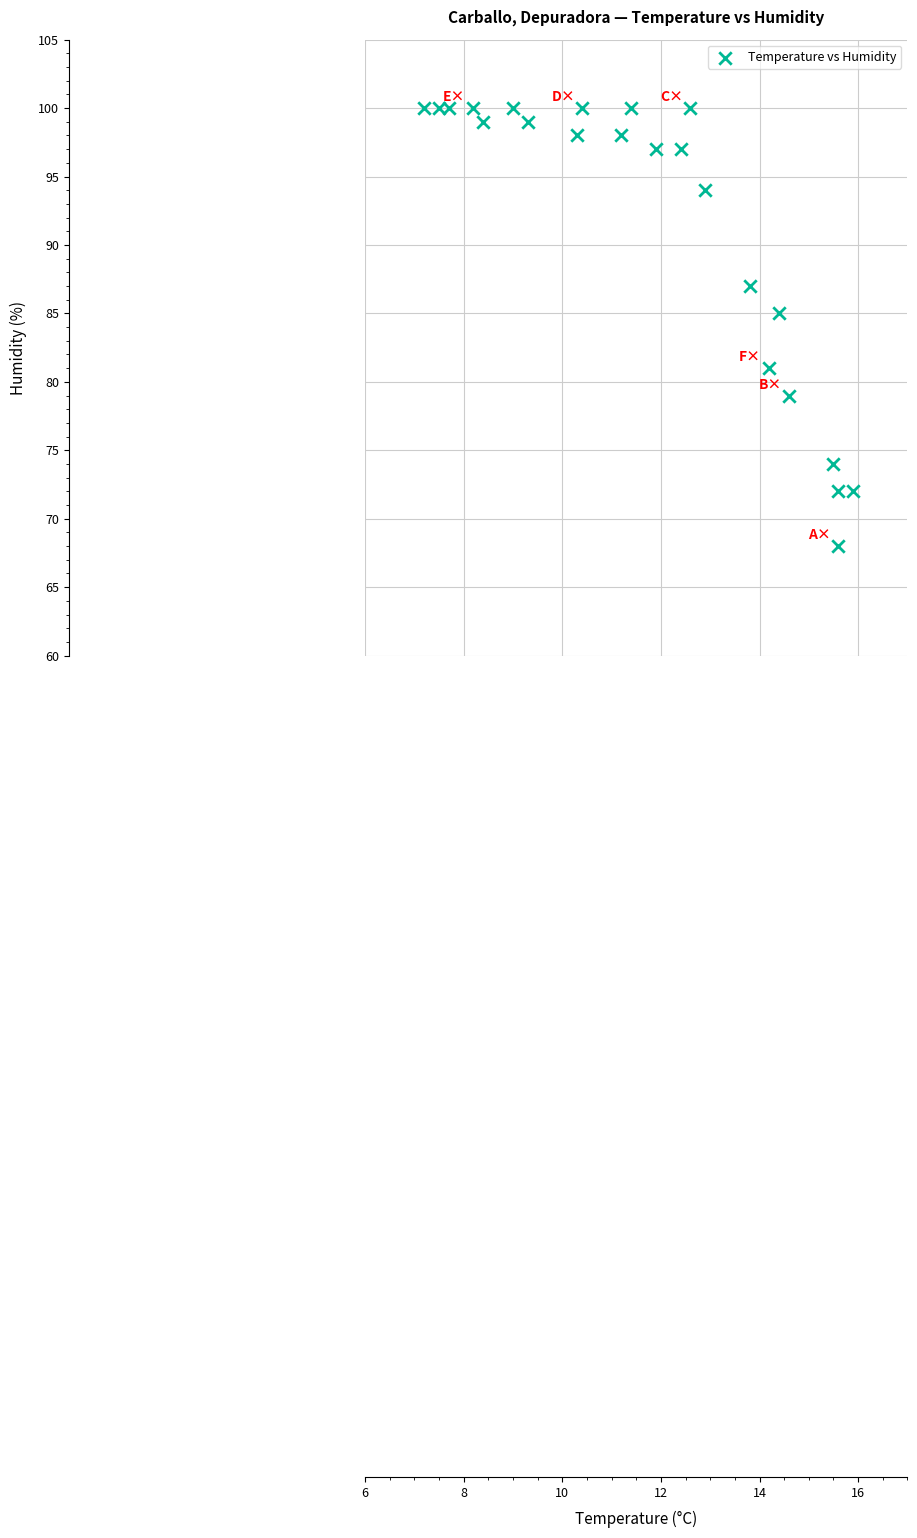

What Y value in the scatter plot is closest to 84?

85